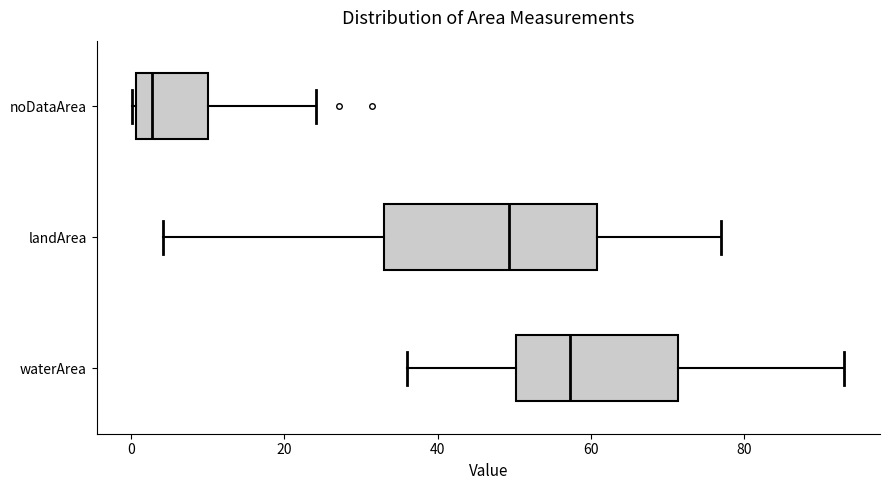

Reading bottom to top, transcribe this box plot: for each box, give where its median line is, the range the box spans, and where its two whiskers end, as read against the x-axis. The values are not printed on the chart, so give them approximately, as read against the axis.

waterArea: median 58, box 50 to 72, whiskers 36 to 94
landArea: median 50, box 34 to 60, whiskers 4 to 76
noDataArea: median 2, box 0 to 10, whiskers 0 to 24